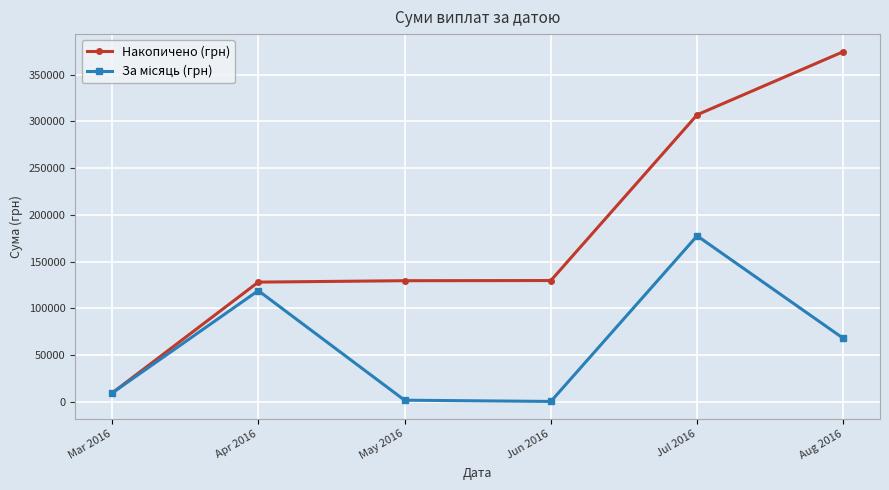

Between Mar 2016 and May 2016, which series saw the biggest shift?

Накопичено (грн)